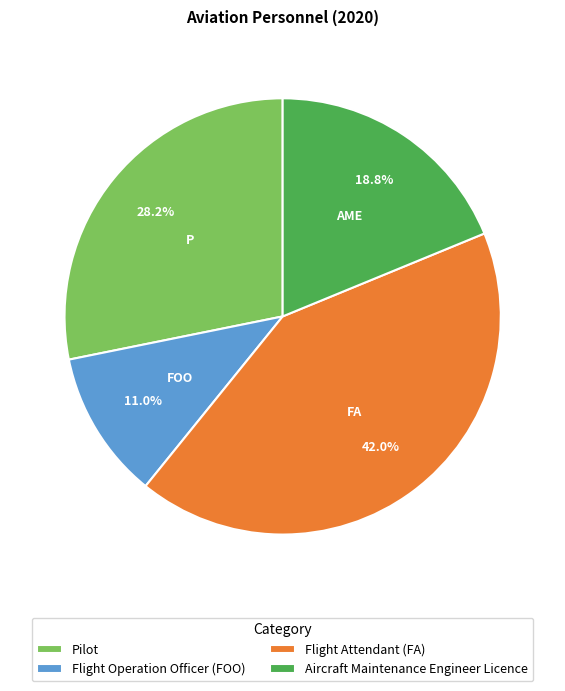

Count the number of slices in the pie.

4